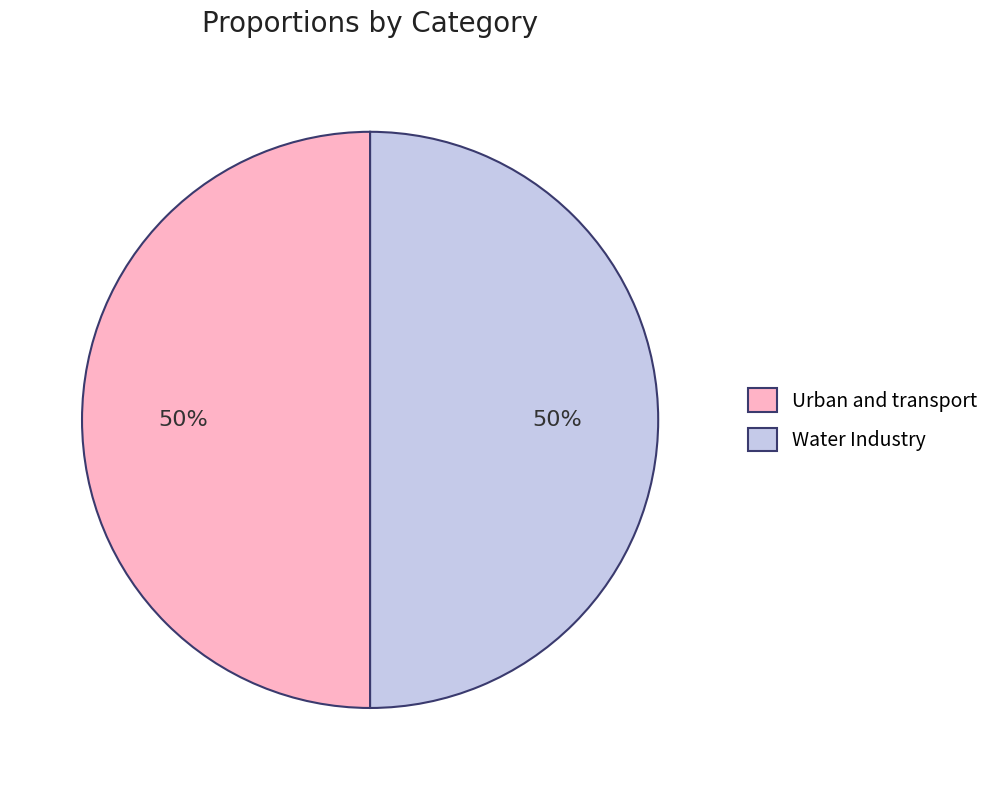

Approximately how many times larger is the value at Water Industry compared to Urban and transport?

1.0